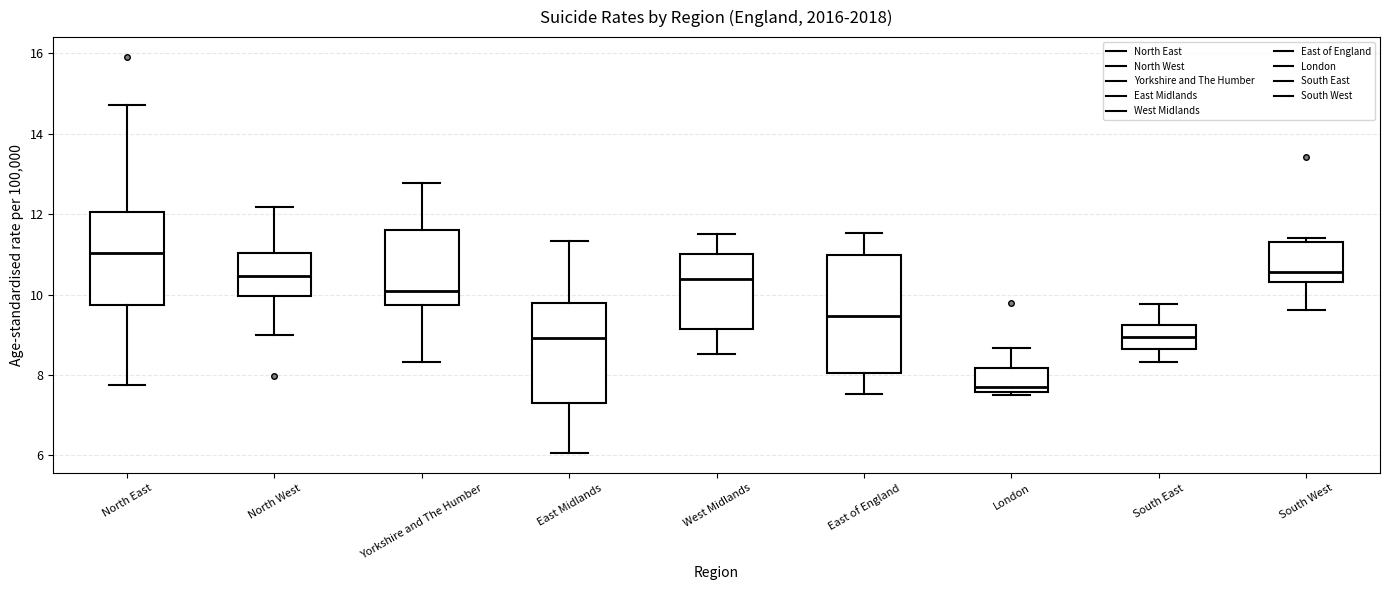

Where does the upper whisker of the box for South East end on the y-axis? The values are not printed on the chart, so give them approximately, as read against the axis.

9.8